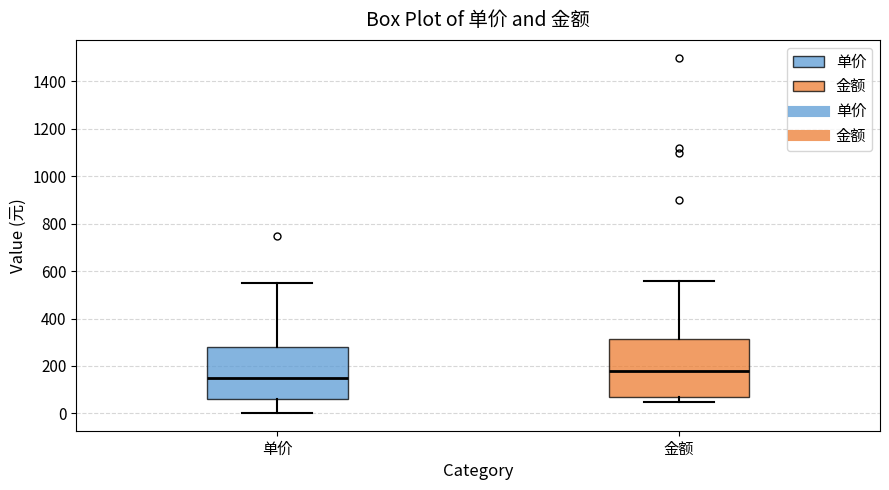

Where does the median line of the box for 单价 sit on the y-axis? The values are not printed on the chart, so give them approximately, as read against the axis.

160